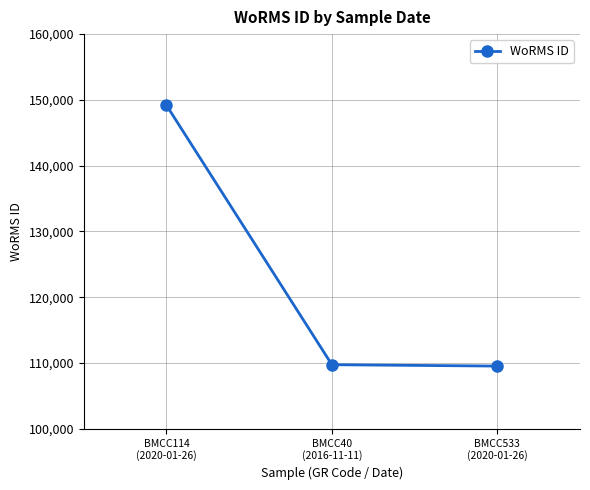

True or false: the data shows 109534 at BMCC533
(2020-01-26).

True